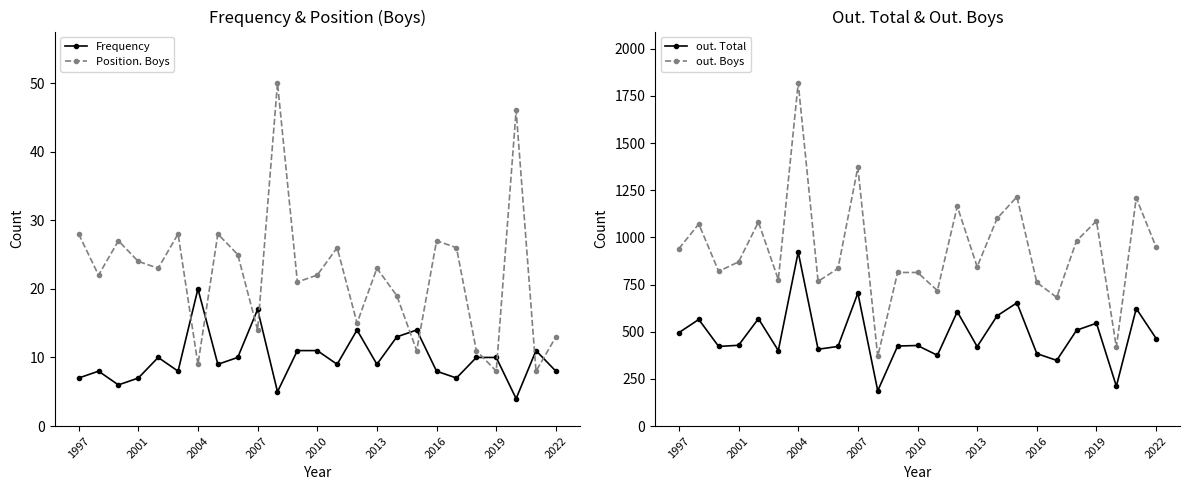

Is it true that out. Total equals 922 at 2004?

True